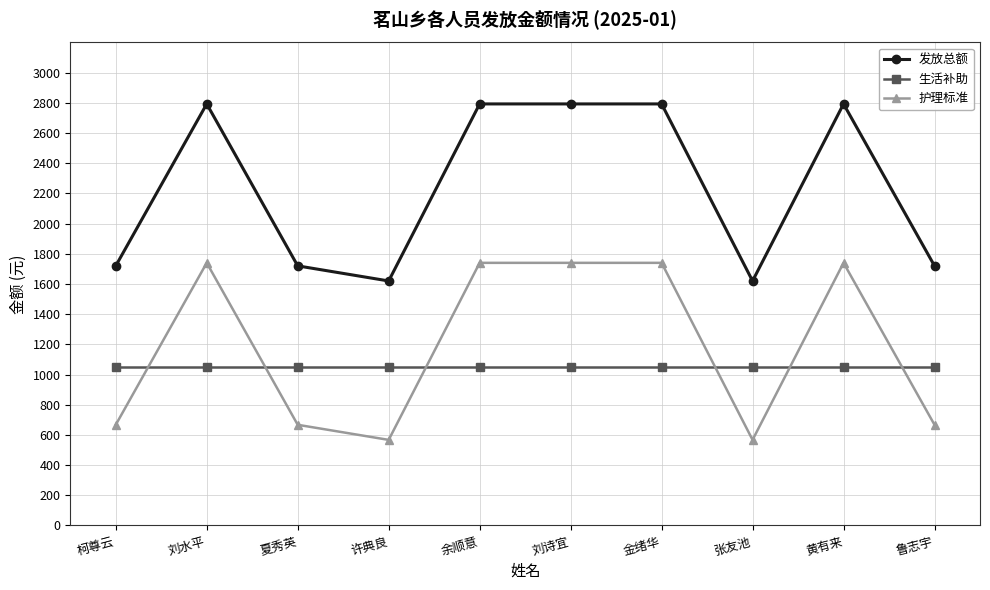

At which category does 发放总额 reach its first local peak?

刘水平